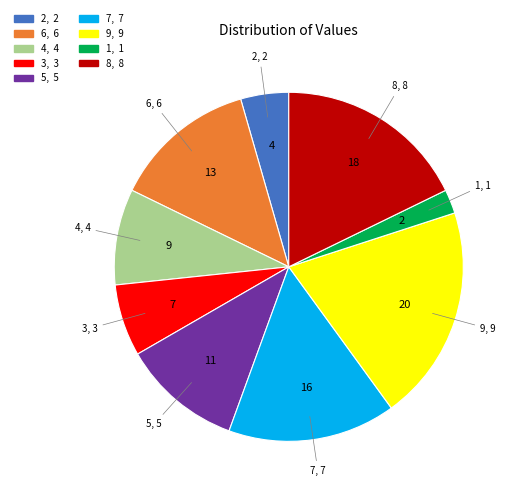

How many segments does this pie chart have?

9